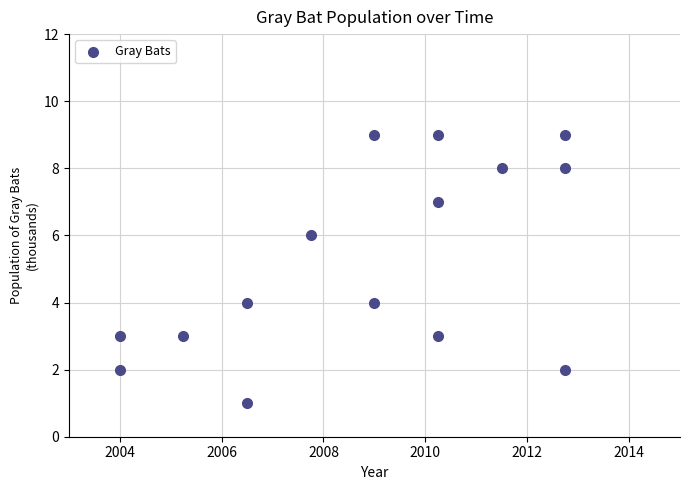

What is the range of Y values (max minus min)?

8